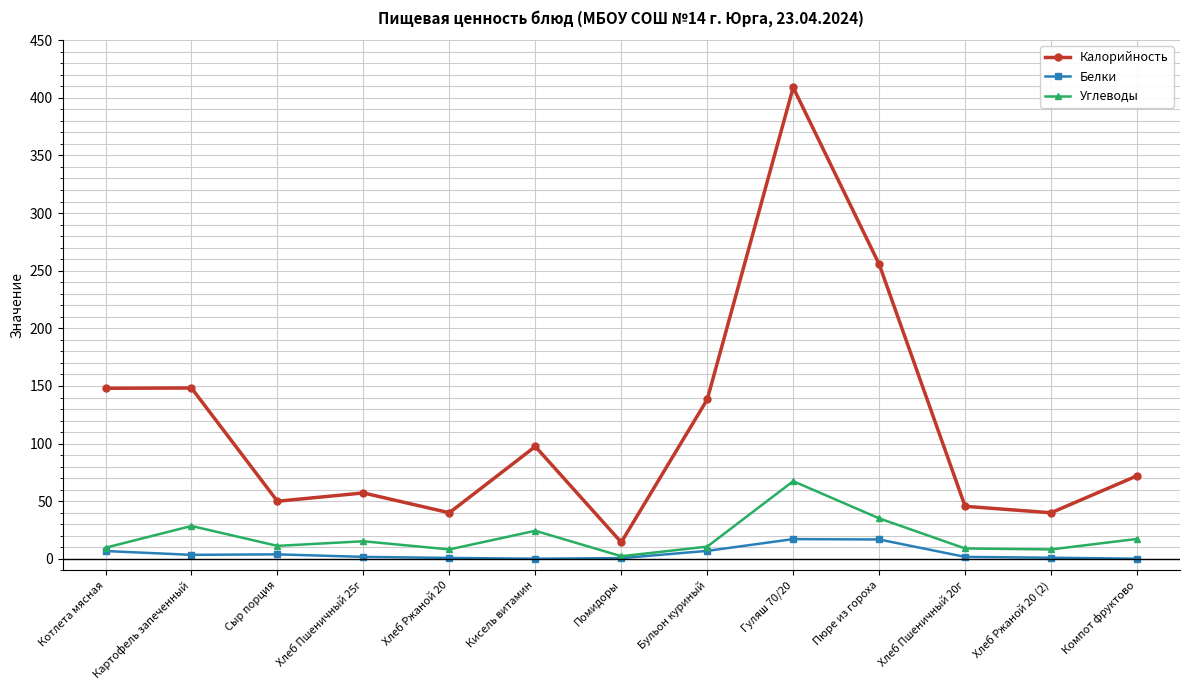

At how many categories does at least one series exceed 390?

1